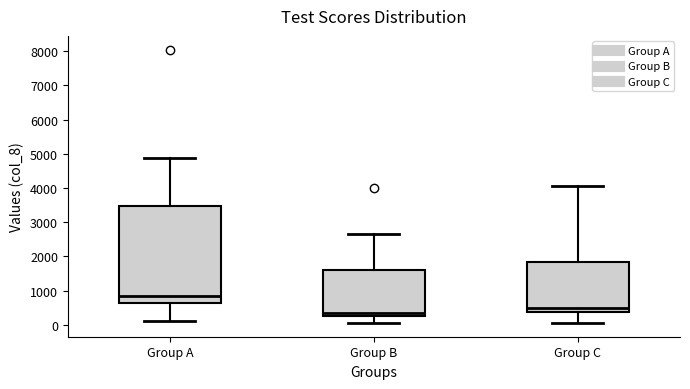

Which box has the highest median line?

Group A